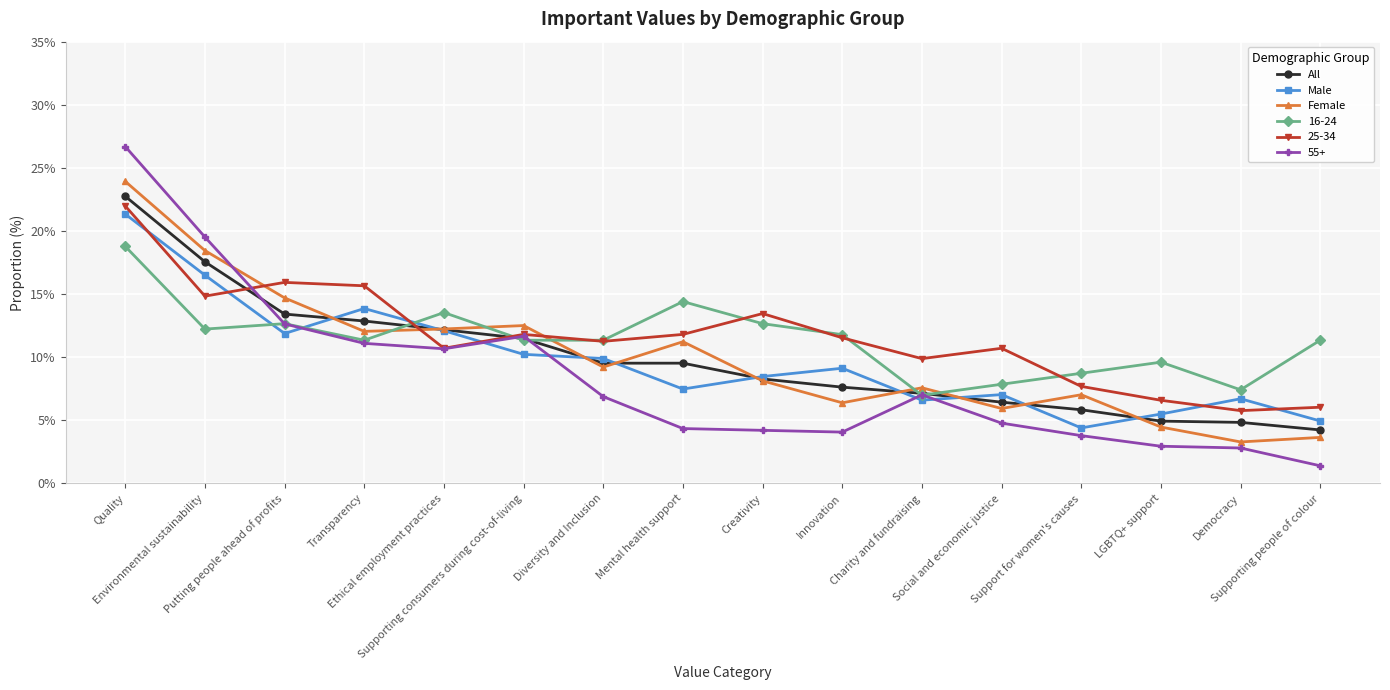

True or false: Male has a value of 0.0 at Supporting consumers during cost-of-living.

False